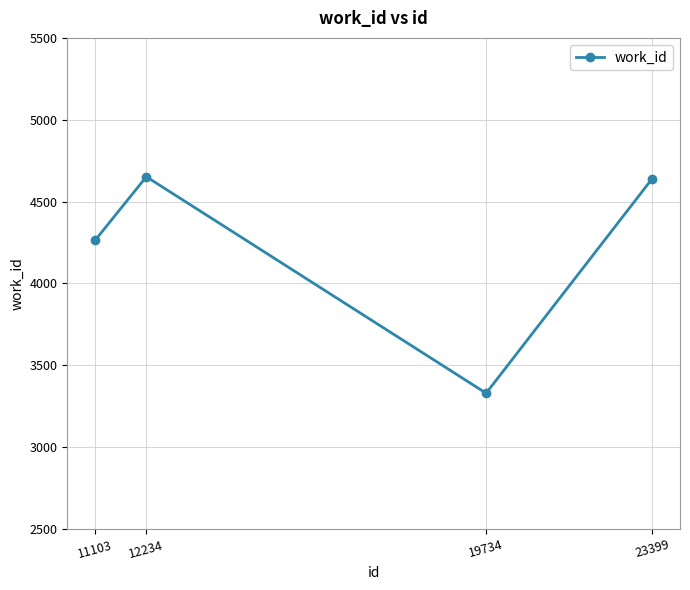

What is the value of the 3rd point from the left?

3330